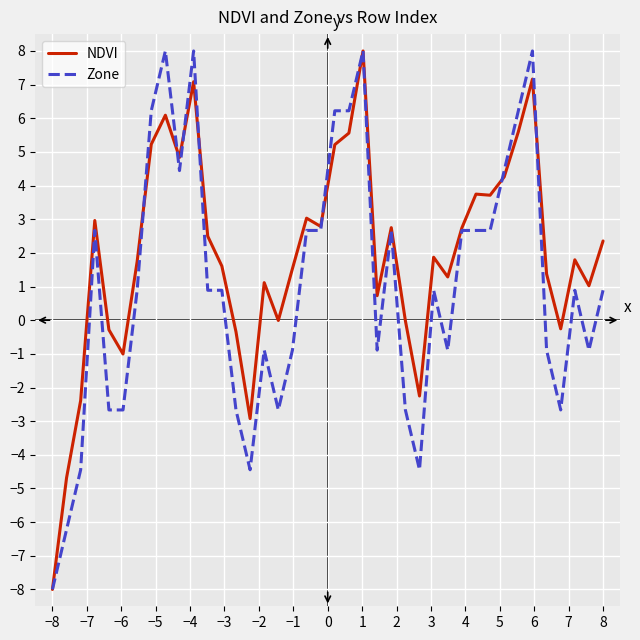

Which series has the largest total across all categories?

NDVI